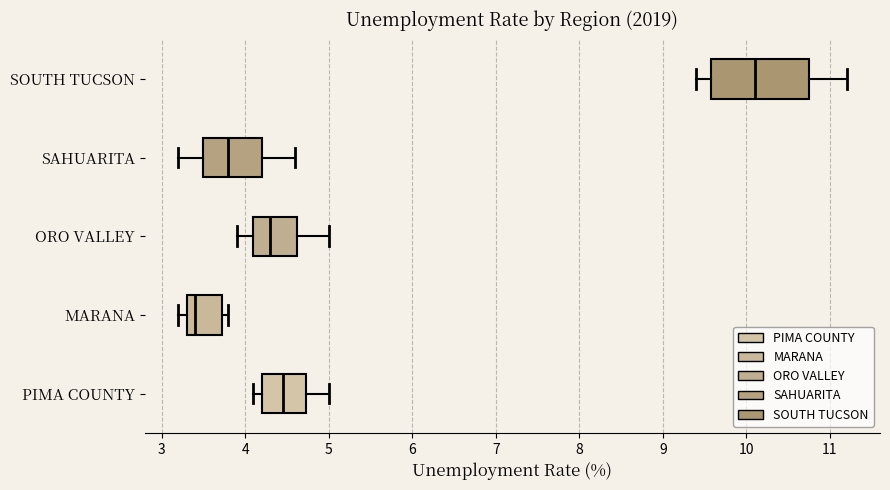

Which box has the furthest to the left median line?

MARANA